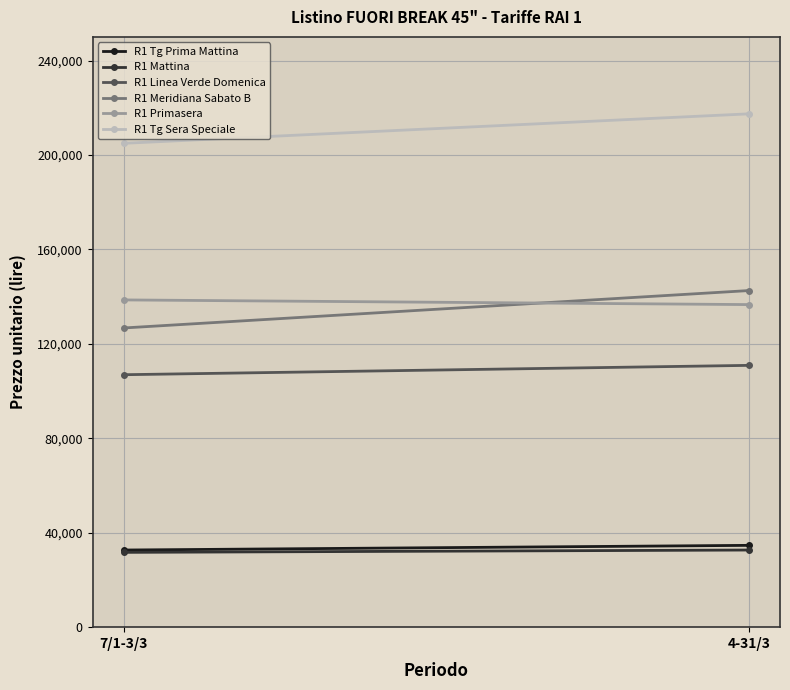

The value of R1 Meridiana Sabato B at 4-31/3 is 225223. True or false?

False